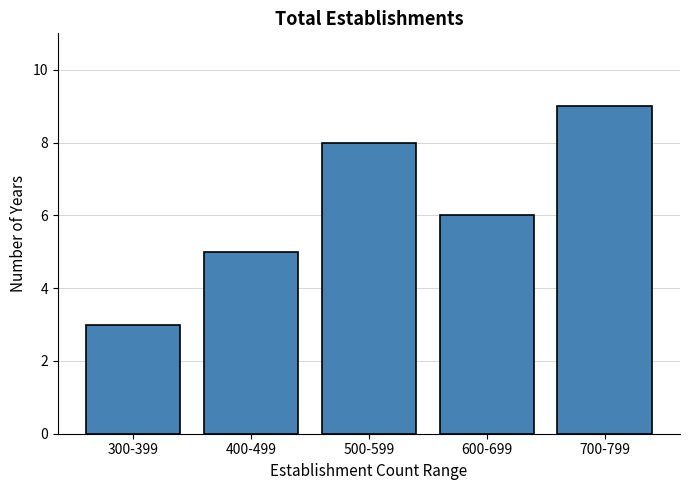

Reading left to right, transcribe all the data shown in this chart.

300-399=3	400-499=5	500-599=8	600-699=6	700-799=9